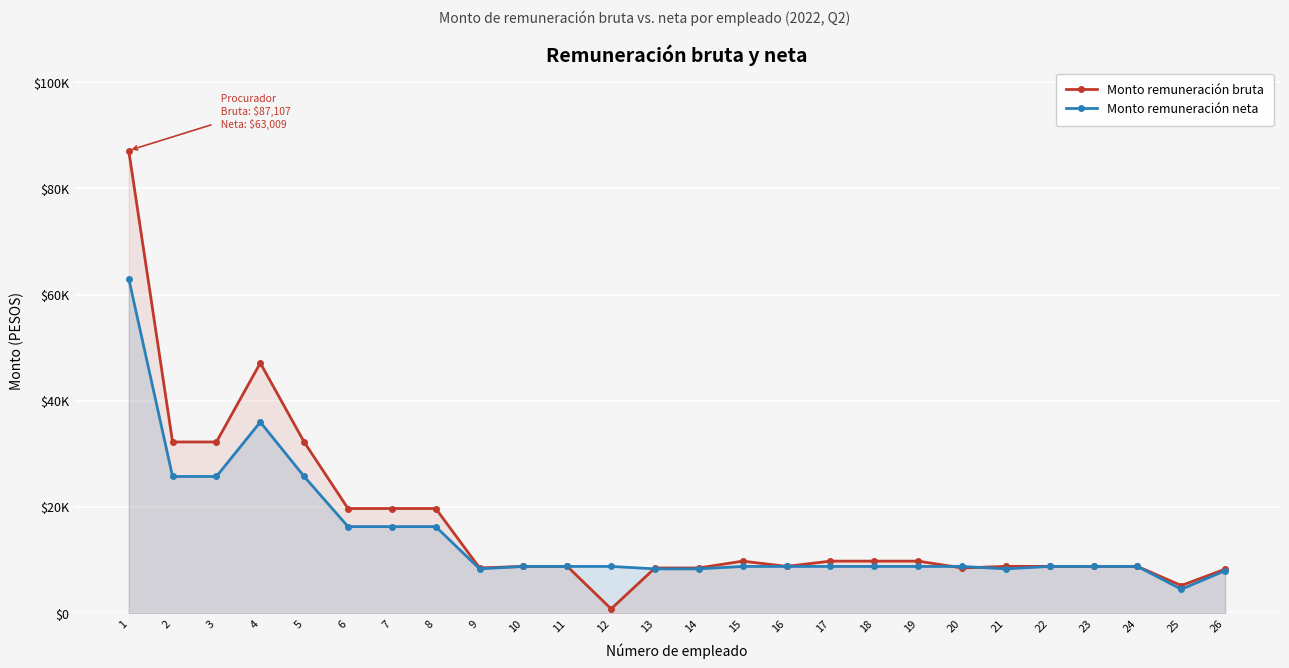

What is the sum of all Monto remuneración neta values?

376548.6